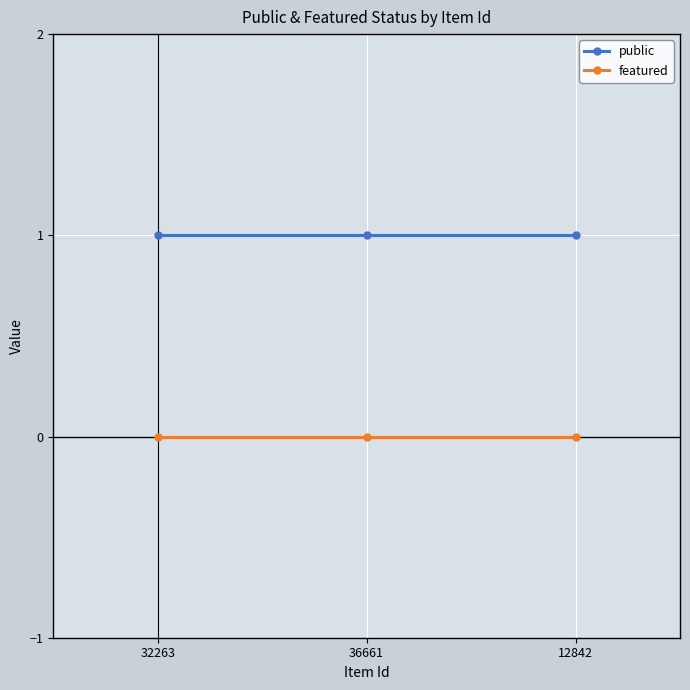

How many lines are shown in the chart?

2